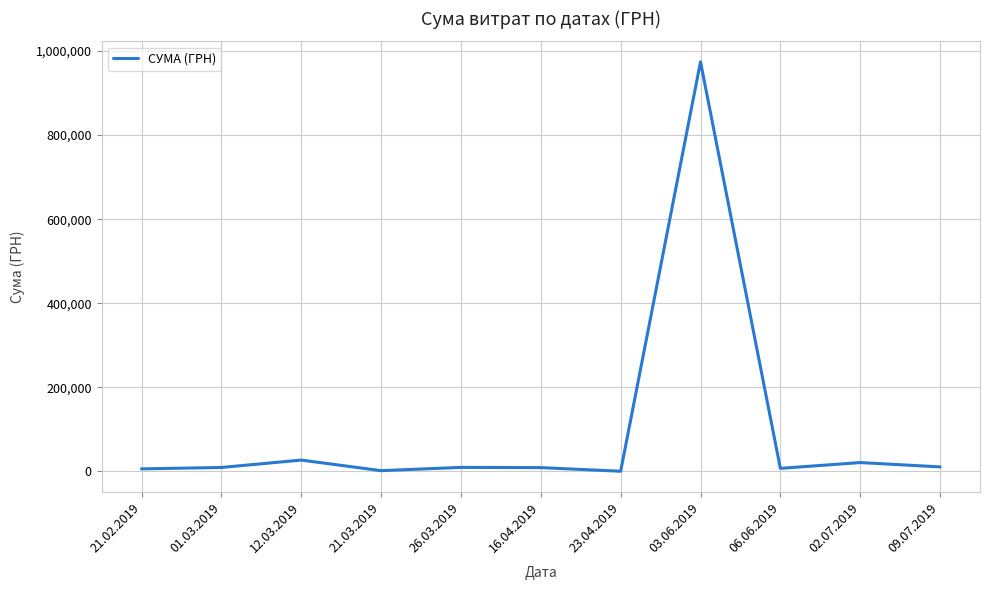

Approximately how many times larger is the value at 21.03.2019 compared to 02.07.2019?

0.1